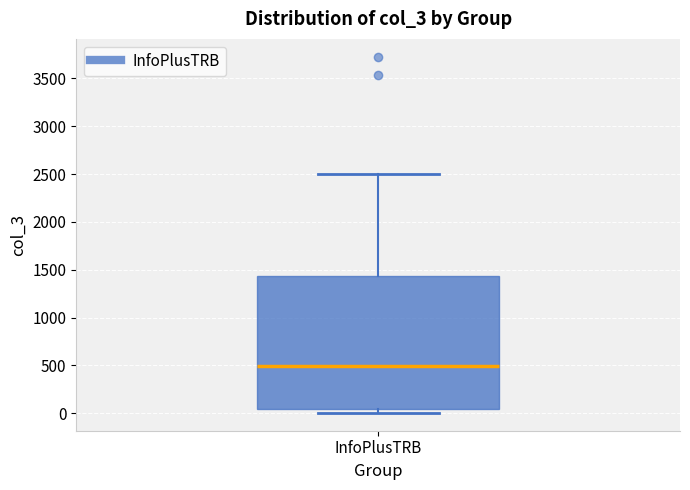

Read this box plot against the y-axis: the position of the median line, the range covered by the box, and the ends of both whiskers. The values are not printed on the chart, so give them approximately, as read against the axis.

median 500, box 50 to 1450, whiskers 0 to 2500